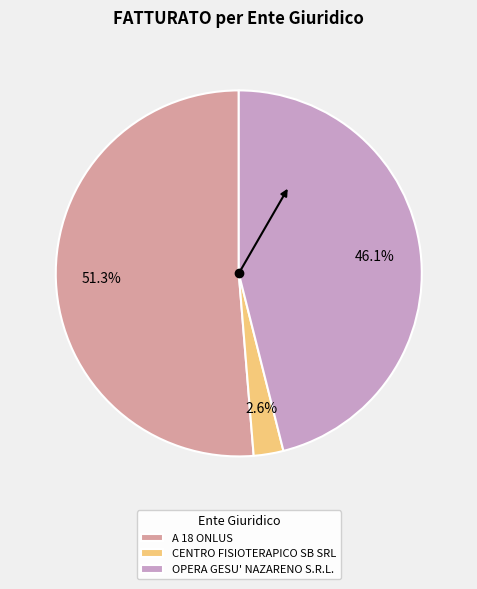

To the nearest percent, what is the difference between the largest and smallest slice percentages?

49%